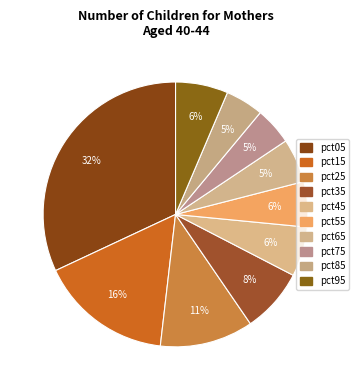

To the nearest percent, what is the average slice percentage?

10%